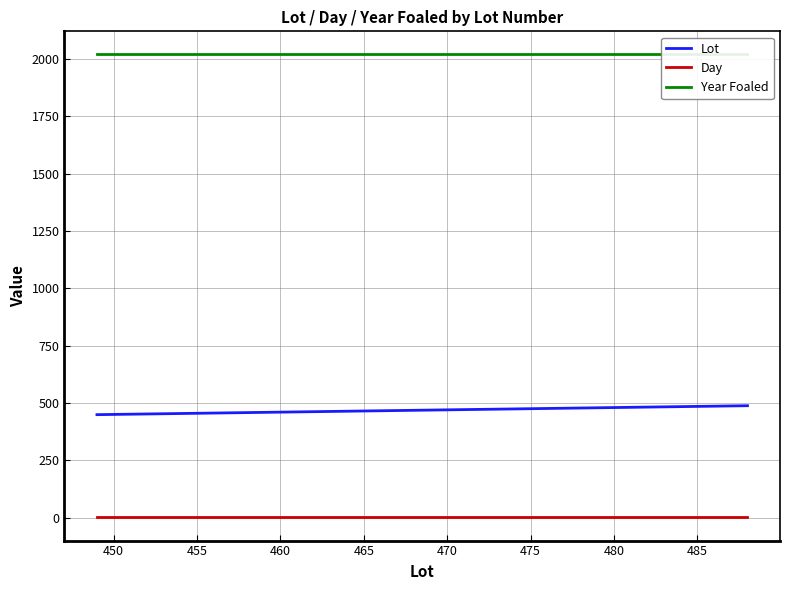

True or false: Day and Lot cross at least once.

False